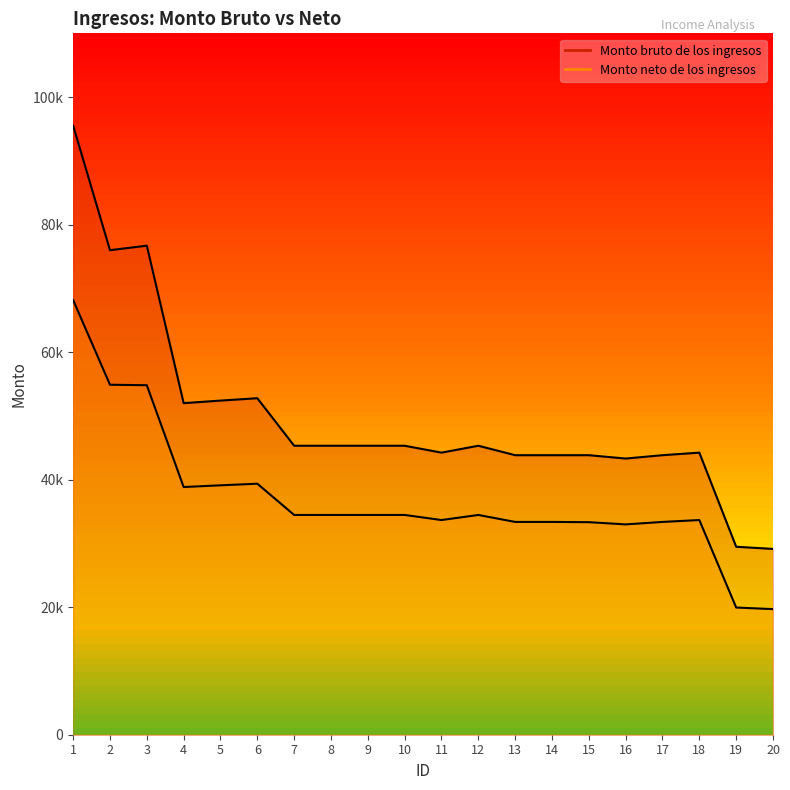

What is the value of the Monto bruto de los ingresos point at the 10th from the left?

45320.2